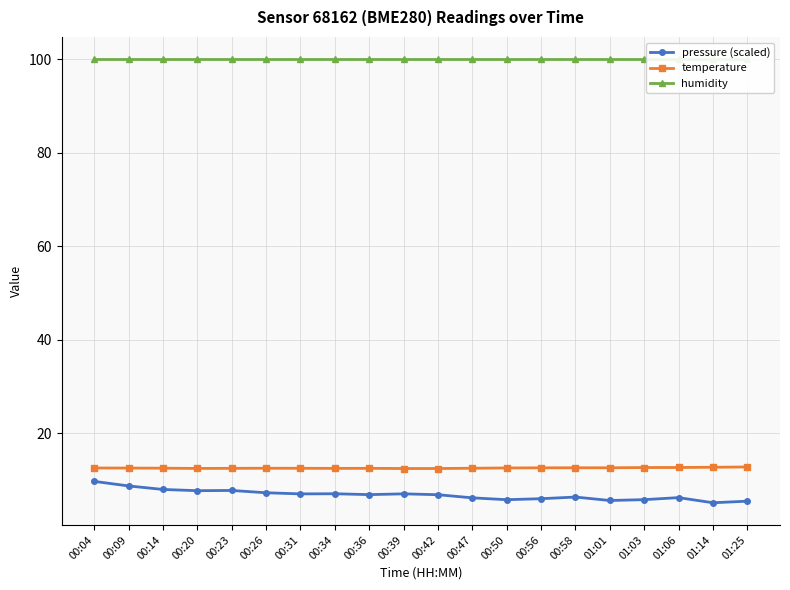

Reading left to right, transcribe all the data shown in this chart.

pressure (scaled): 9.7	8.7	8.0	7.7	7.8	7.3	7.0	7.1	6.9	7.1	6.9	6.2	5.8	6.0	6.4	5.6	5.8	6.2	5.2	5.5
temperature: 12.6	12.6	12.5	12.5	12.5	12.5	12.5	12.5	12.5	12.5	12.5	12.5	12.6	12.6	12.6	12.6	12.7	12.7	12.7	12.8
humidity: 100.0	100.0	100.0	100.0	100.0	100.0	100.0	100.0	100.0	100.0	100.0	100.0	100.0	100.0	100.0	100.0	100.0	100.0	100.0	100.0